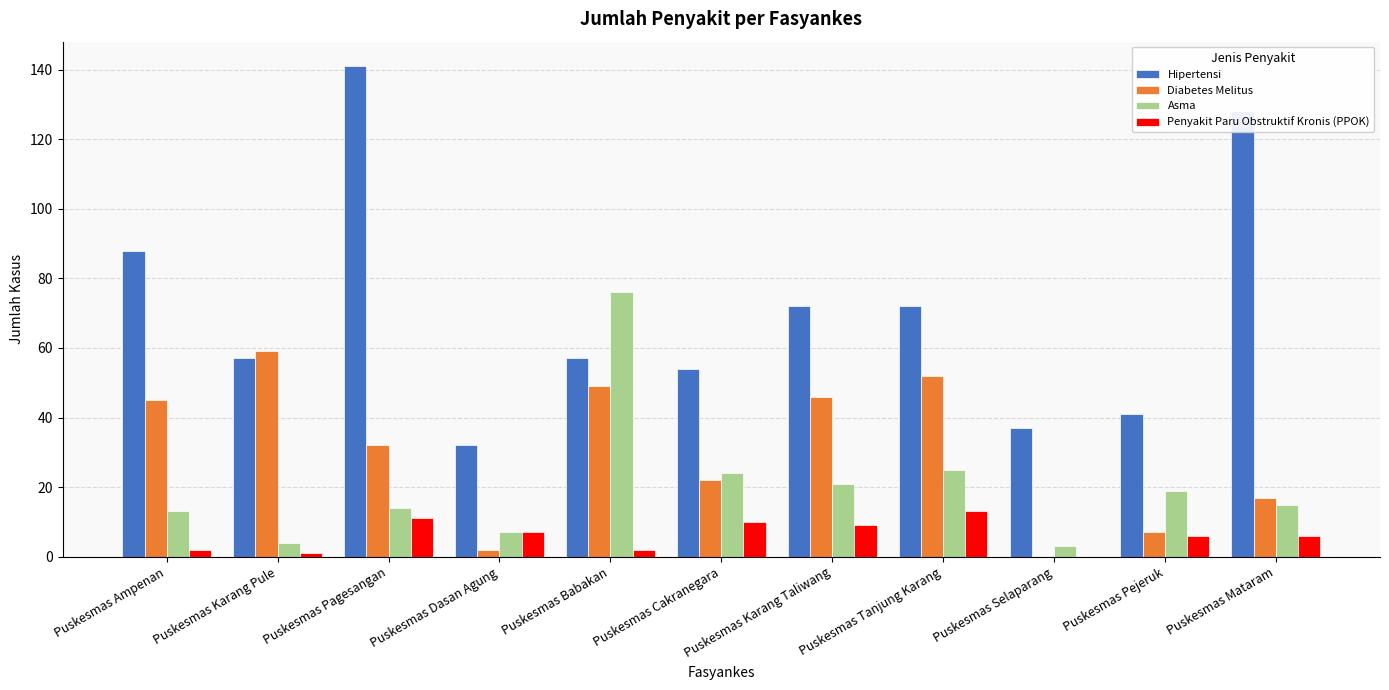

What is the total value across all series at Puskesmas Pagesangan?

198